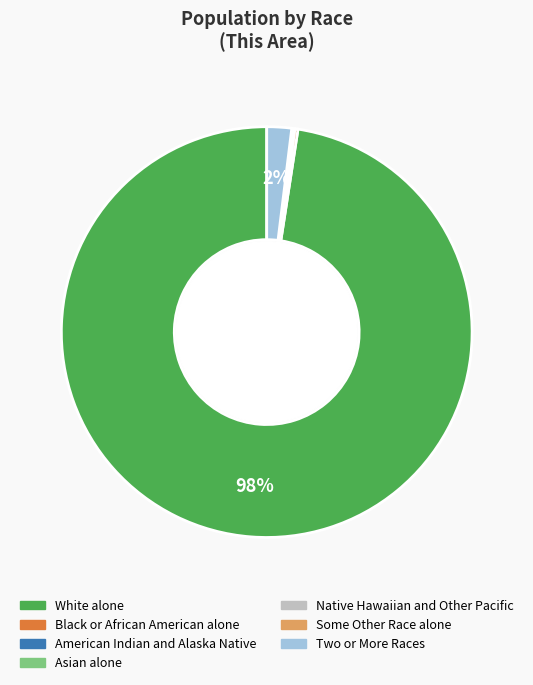

Does Two or More Races represent more than half of the total?

No